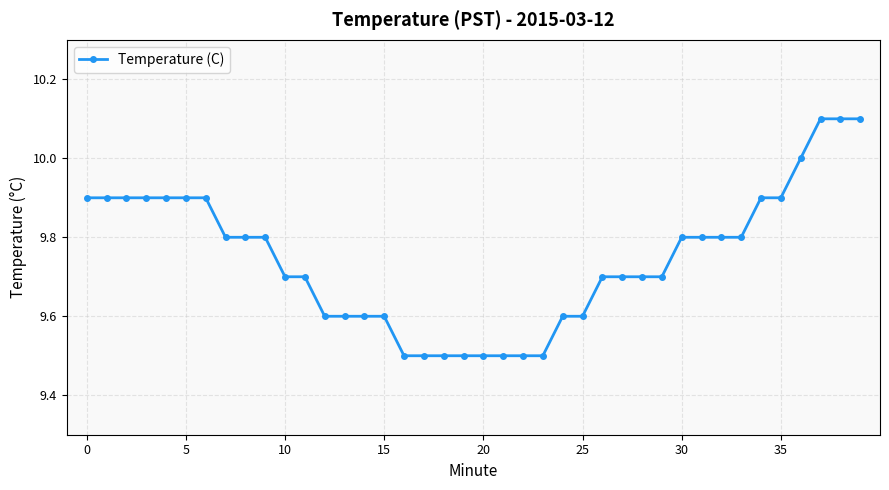

Does the chart have visible grid lines?

Yes